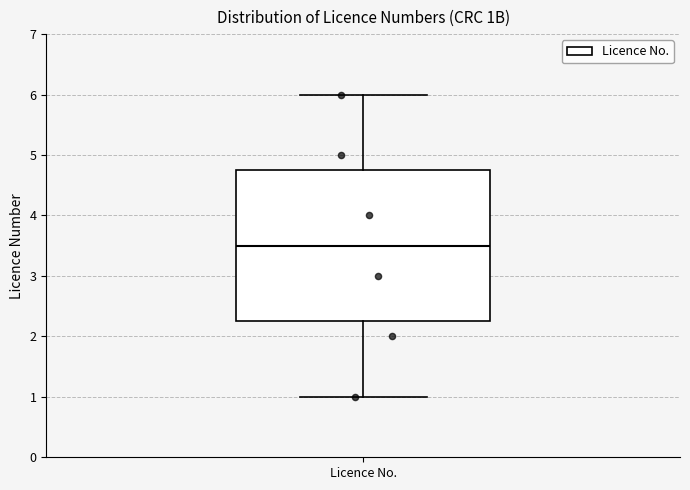

Read this box plot against the y-axis: the position of the median line, the range covered by the box, and the ends of both whiskers. The values are not printed on the chart, so give them approximately, as read against the axis.

median 3.5, box 2.3 to 4.8, whiskers 1.0 to 6.0